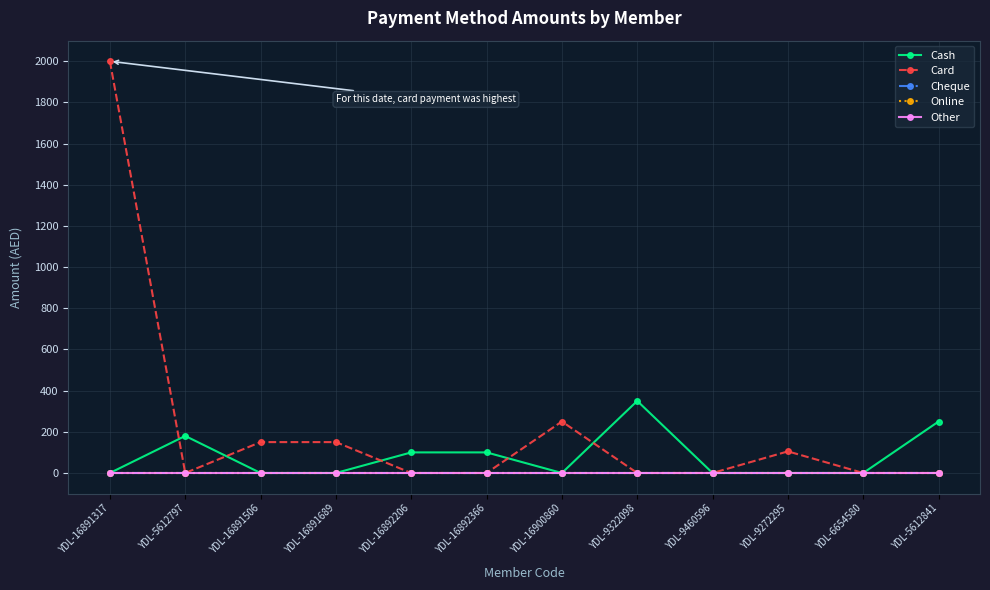

At how many categories does at least one series exceed 565?

1